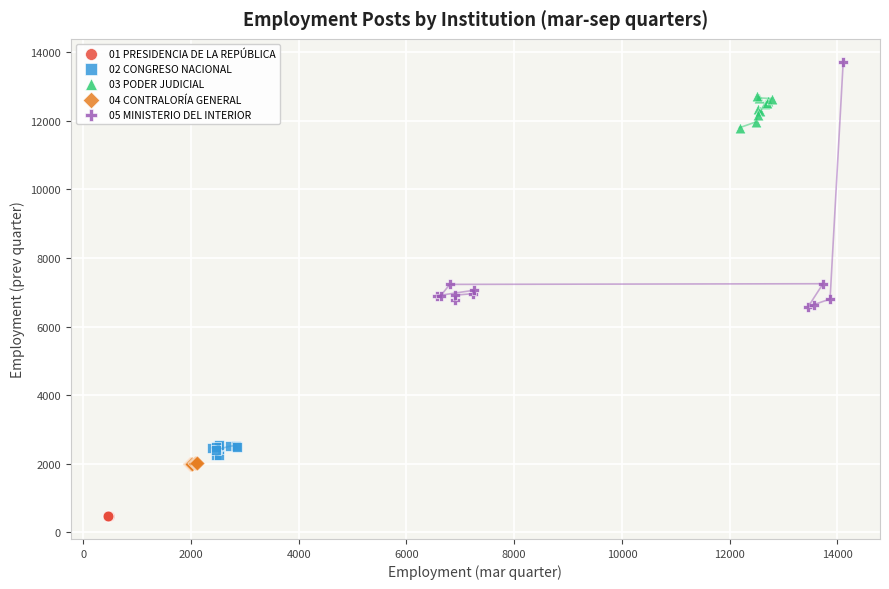

Which series has the widest spread of Y values?

05 MINISTERIO DEL INTERIOR